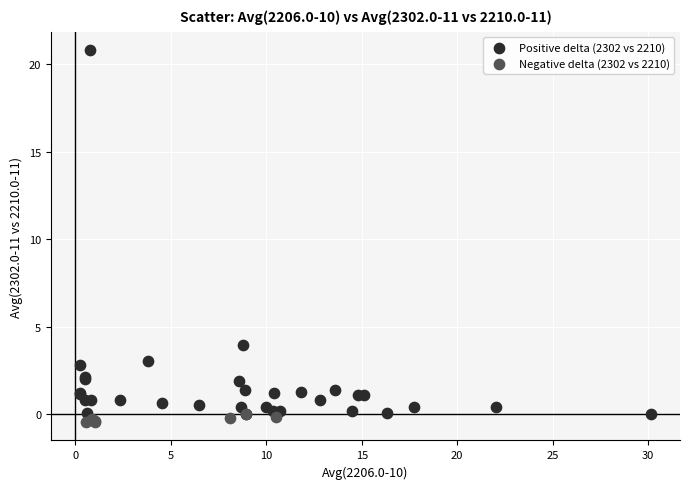

Which series reaches the minimum Y coordinate?

Negative delta (2302 vs 2210)